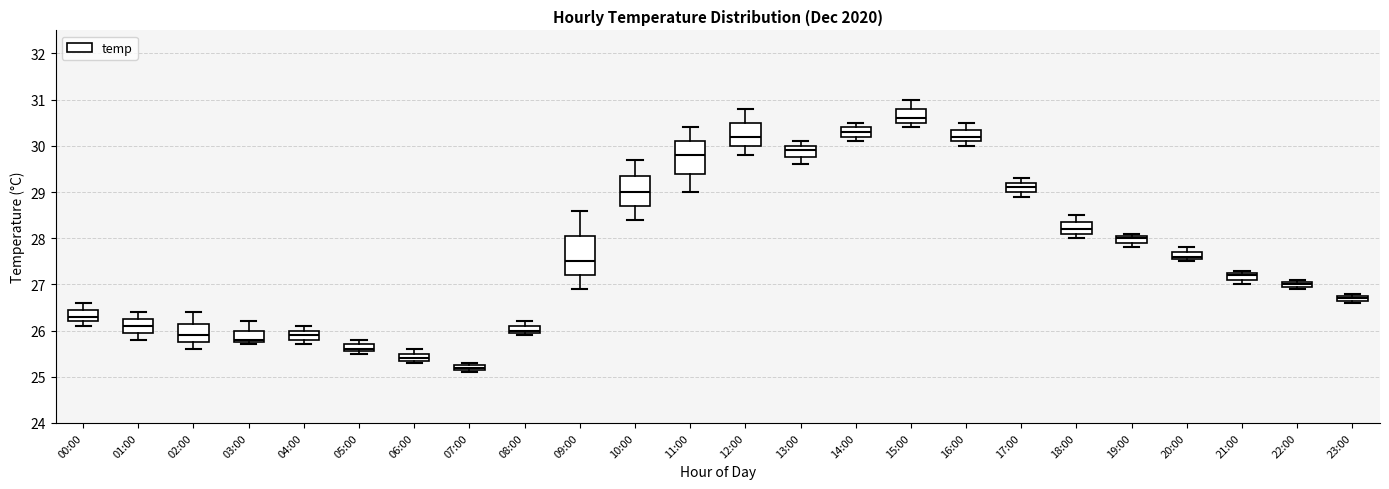

Which box's median line is the lowest?

07:00